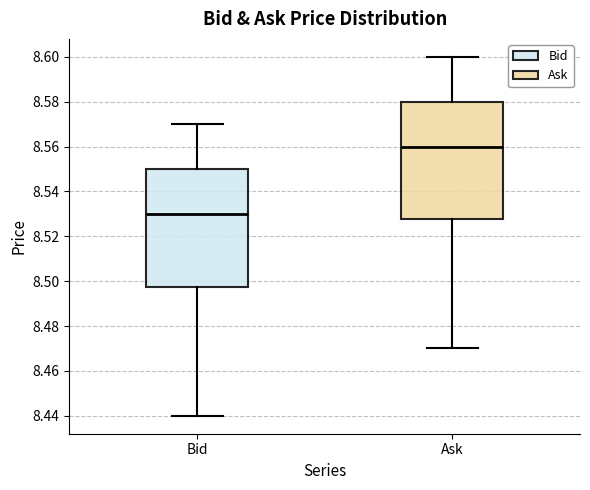

Where is the lower edge of the box for Ask on the y-axis? The values are not printed on the chart, so give them approximately, as read against the axis.

8.528